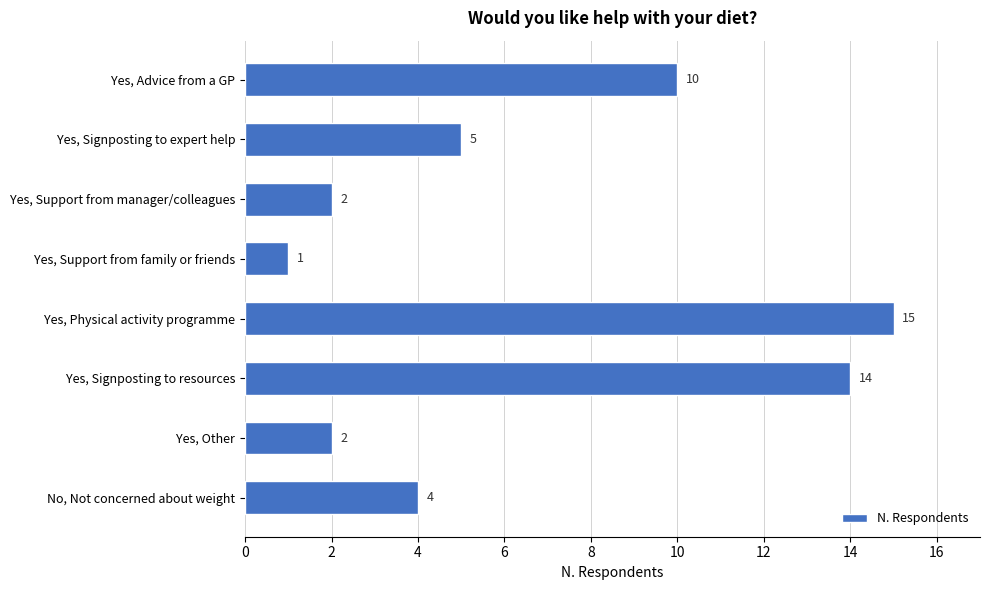

What is the greatest value displayed?

15